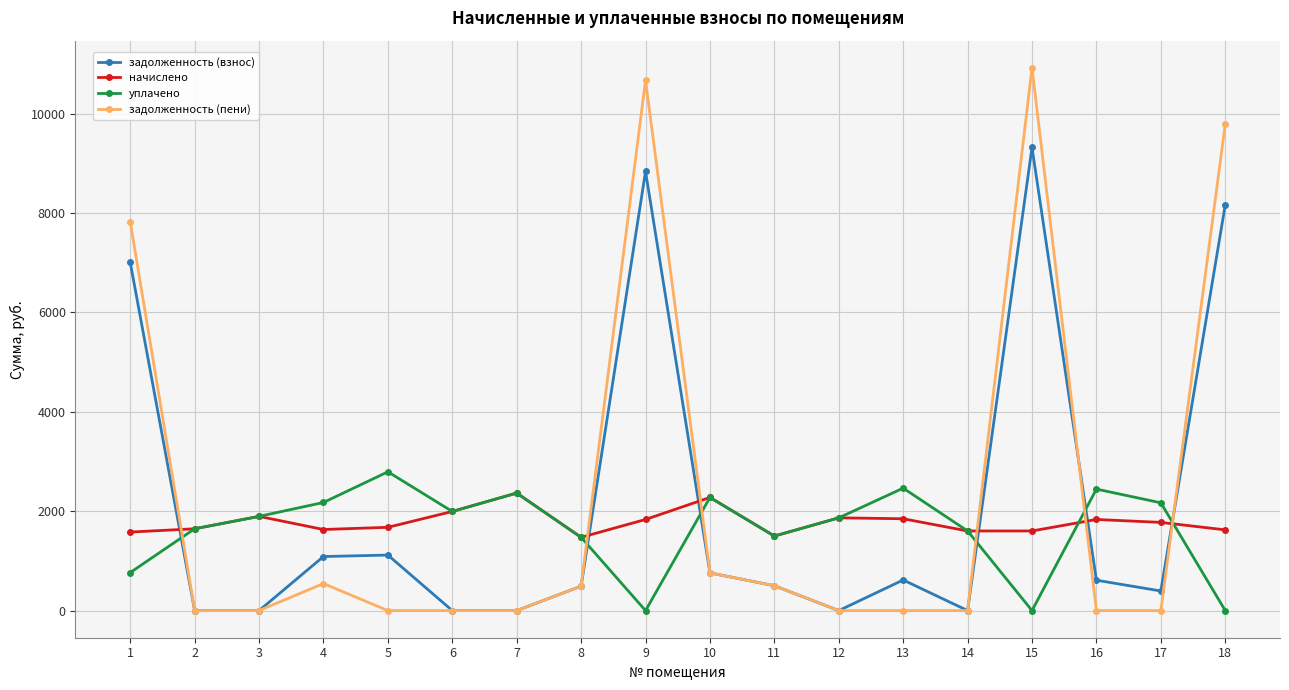

Where do начислено and задолженность (взнос) first cross each other?

1 and 2